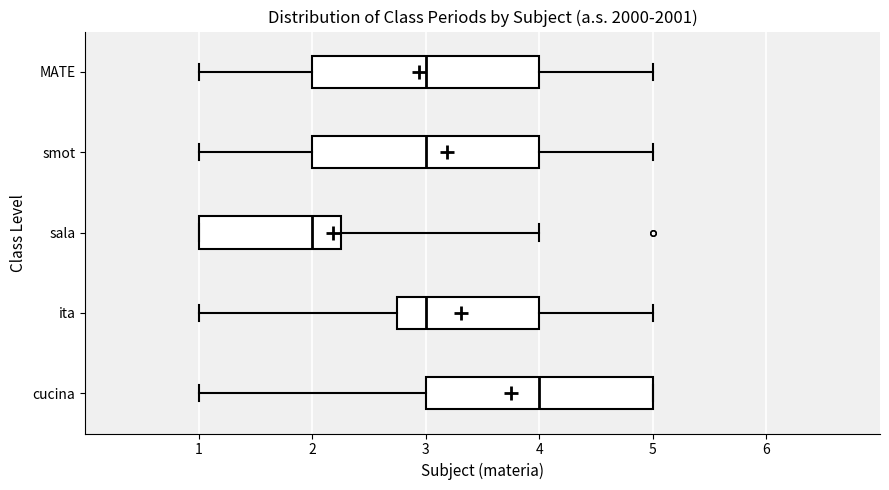

Reading bottom to top, transcribe this box plot: for each box, give where its median line is, the range the box spans, and where its two whiskers end, as read against the x-axis. The values are not printed on the chart, so give them approximately, as read against the axis.

cucina: median 4.0, box 3.0 to 5.0, whiskers 1.0 to 5.0
ita: median 3.0, box 2.8 to 4.0, whiskers 1.0 to 5.0
sala: median 2.0, box 1.0 to 2.3, whiskers 1.0 to 4.0
smot: median 3.0, box 2.0 to 4.0, whiskers 1.0 to 5.0
MATE: median 3.0, box 2.0 to 4.0, whiskers 1.0 to 5.0